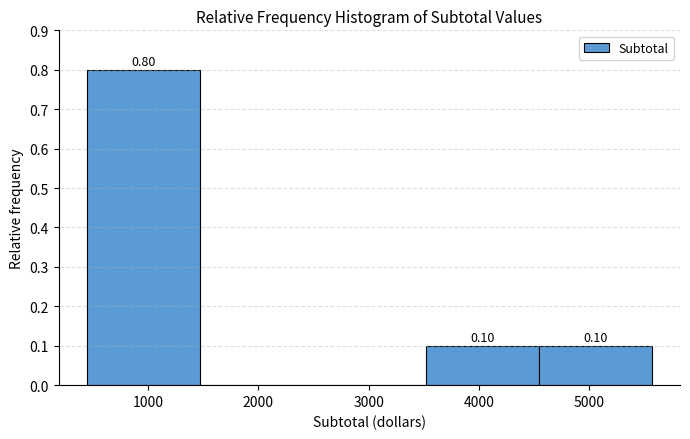

Which range on the x-axis has the tallest bar?

400 to 1500